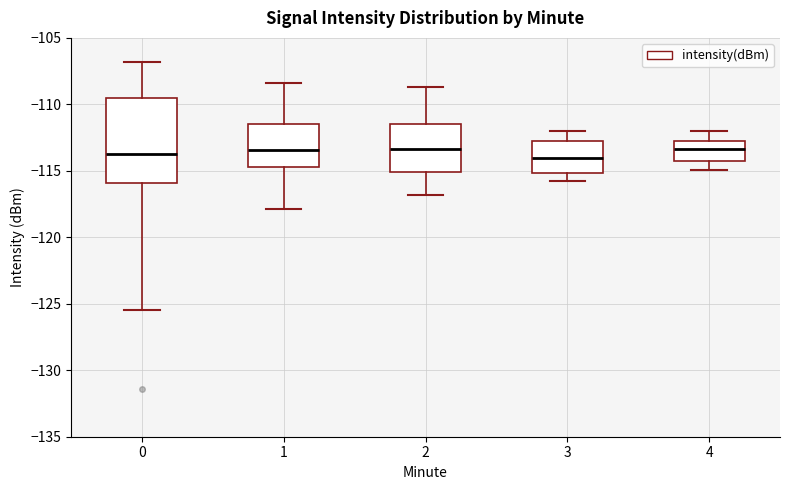

Where does the upper whisker of the box at x = 4 end on the y-axis? The values are not printed on the chart, so give them approximately, as read against the axis.

-112.0